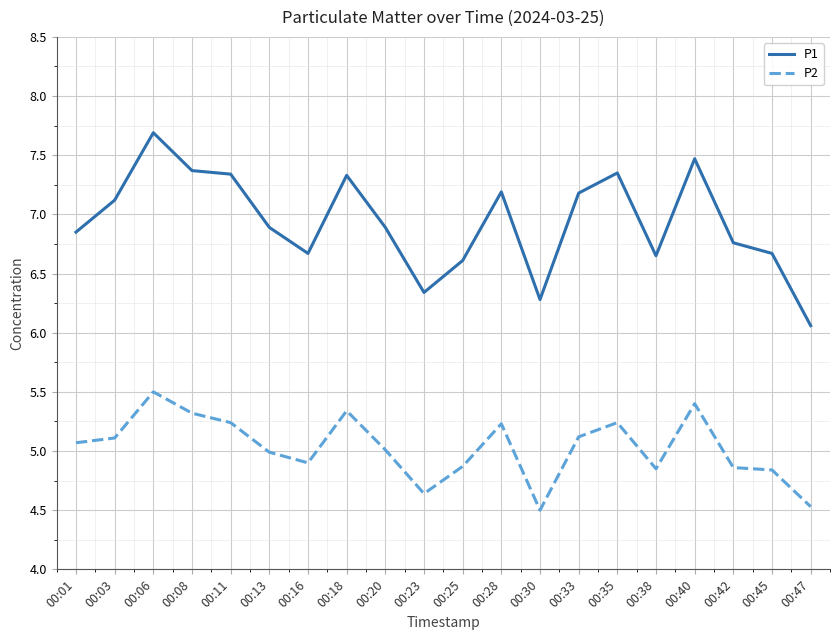

At which label does P2 reach its peak?

00:06